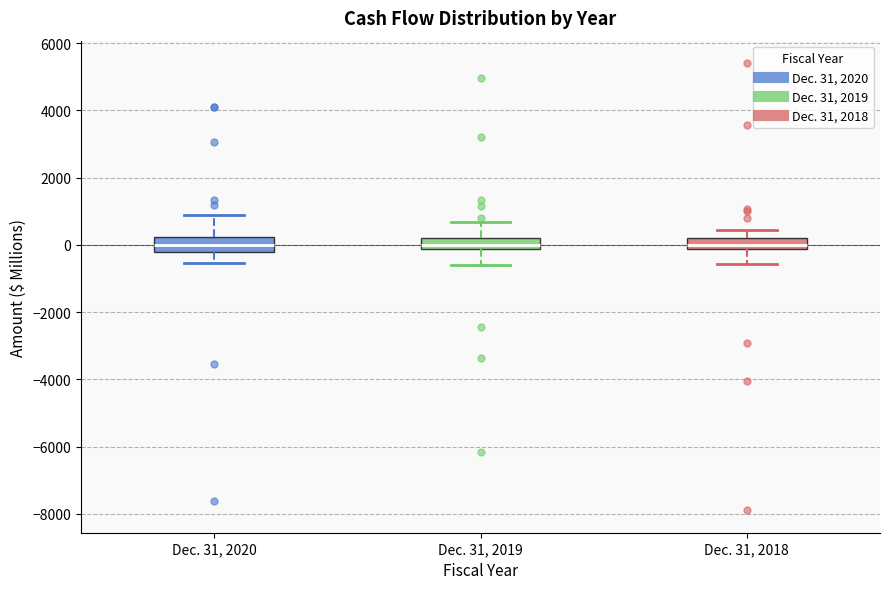

Reading left to right, read every box against the y-axis: the position of its median line, the range the box covers, and the ends of its whiskers. The values are not printed on the chart, so give them approximately, as read against the axis.

Dec. 31, 2020: median 0, box -200 to 200, whiskers -600 to 800
Dec. 31, 2019: median 0, box -200 to 200, whiskers -600 to 600
Dec. 31, 2018: median 0, box -200 to 200, whiskers -600 to 400